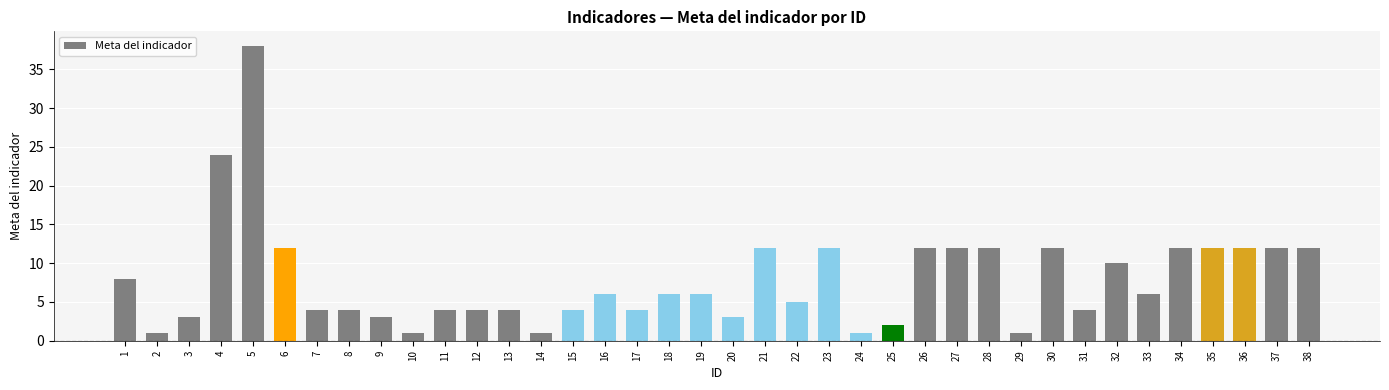

The chart shows a value of 4 at 31. True or false?

True